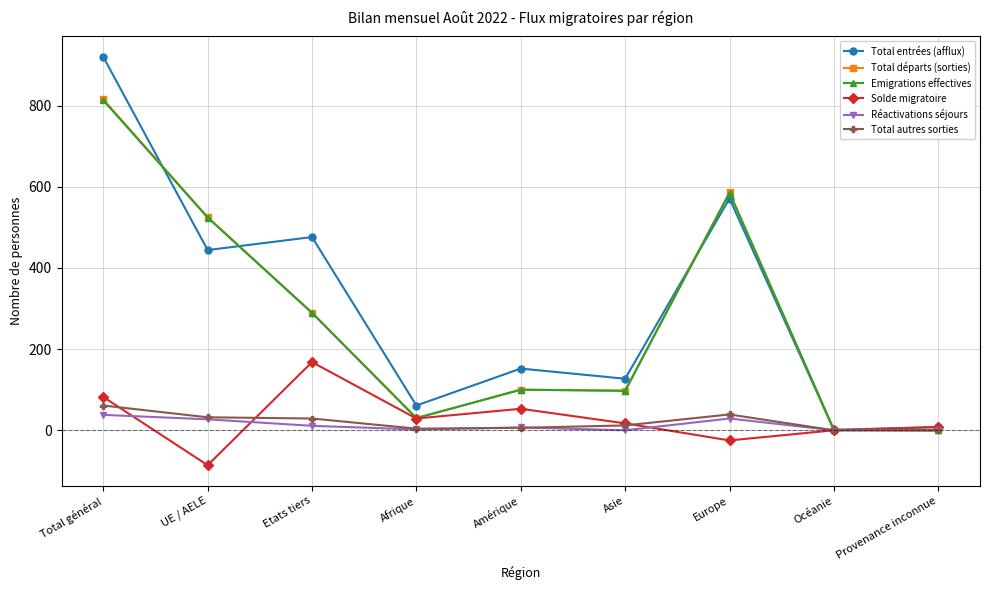

Which label corresponds to the largest value in the chart?

Total général